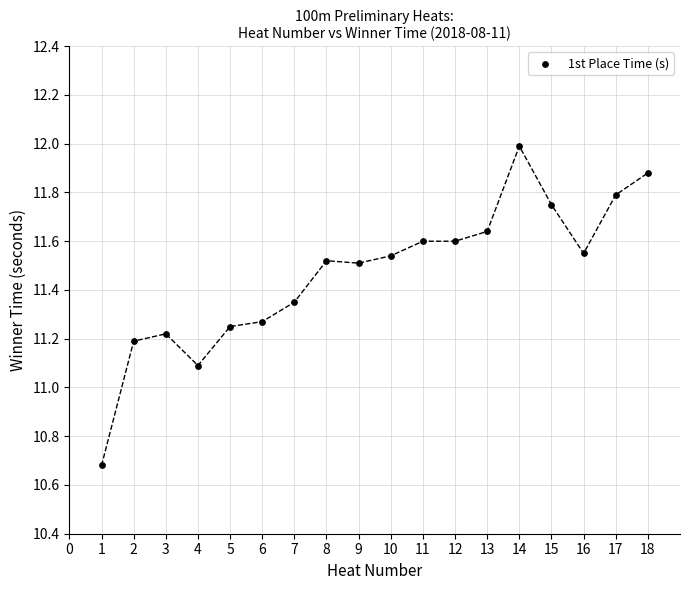

What is the range of X values (max minus min)?

17.0